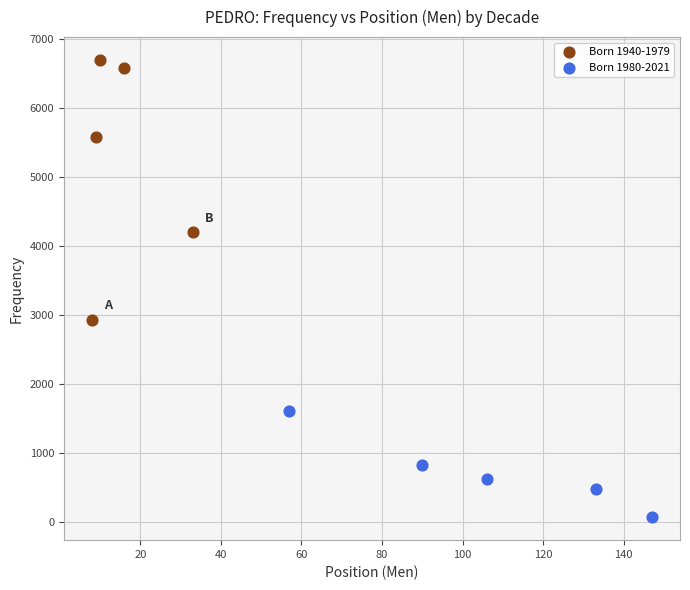

Which series reaches the maximum Y coordinate?

Born 1940-1979